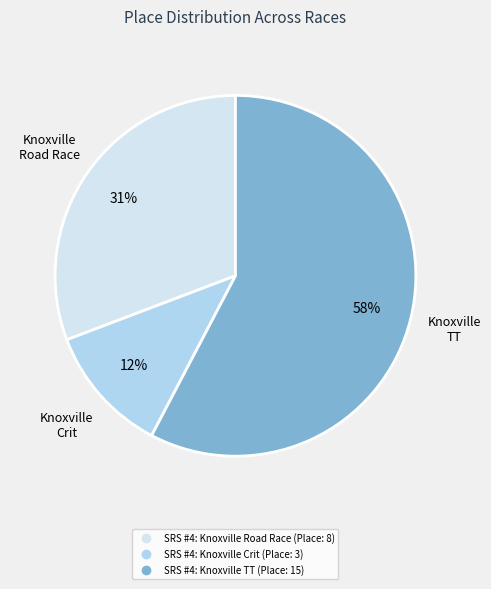

To the nearest percent, what is the average slice percentage?

33%